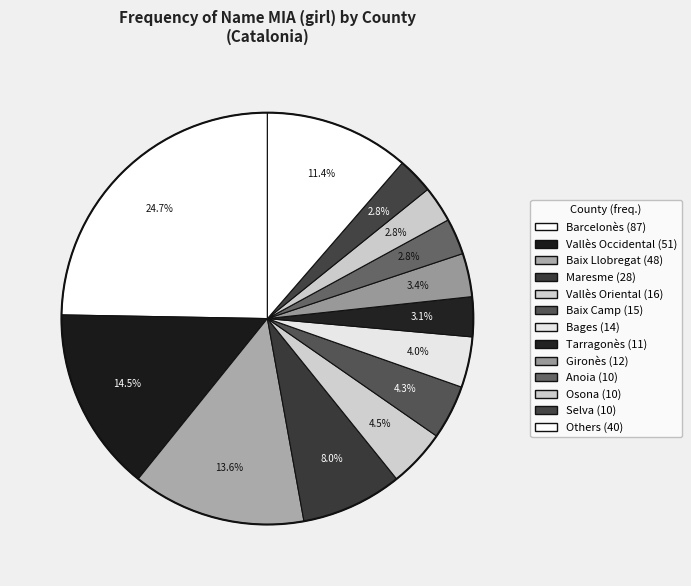

Count the number of slices in the pie.

13